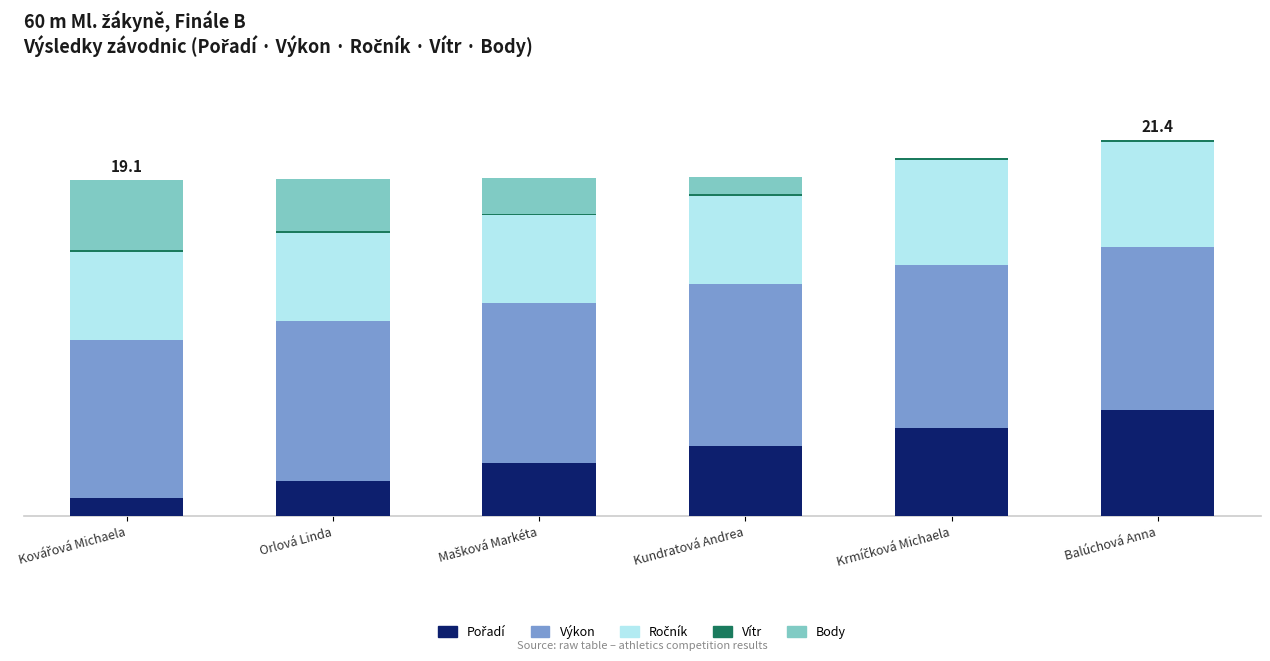

Are the bars horizontal?

No